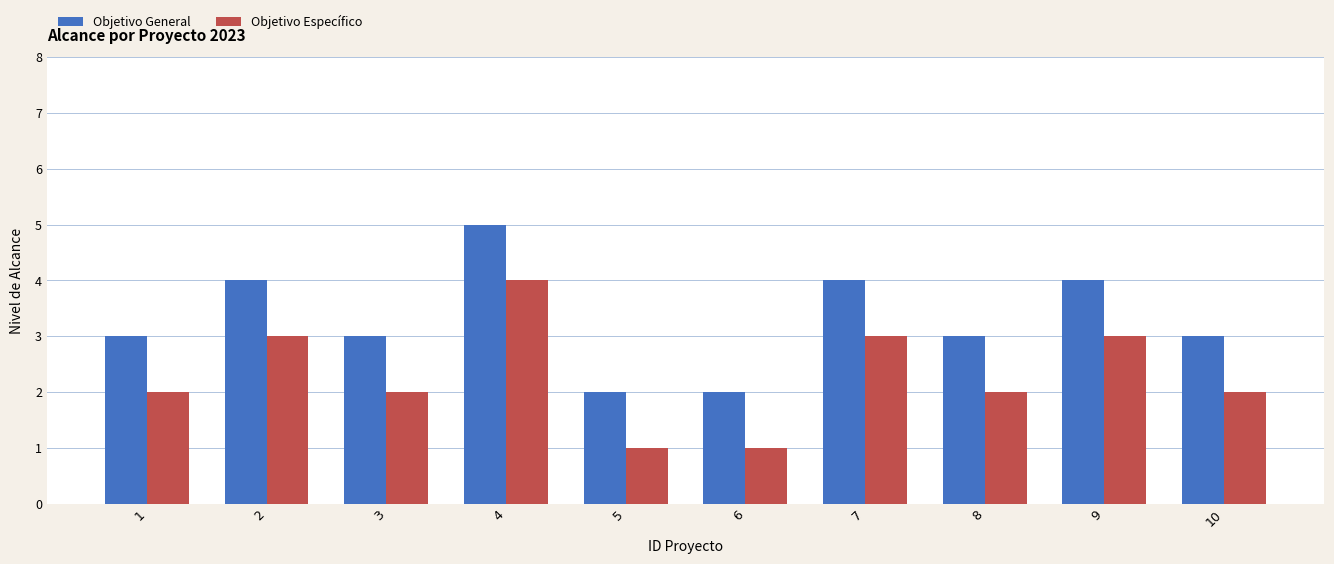

Read the Objetivo General value at 7.

4